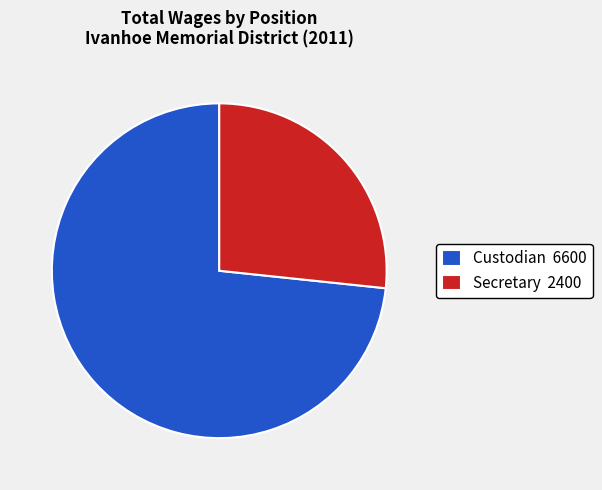

Rank the categories by value from highest to lowest.

Custodian 6600, Secretary 2400